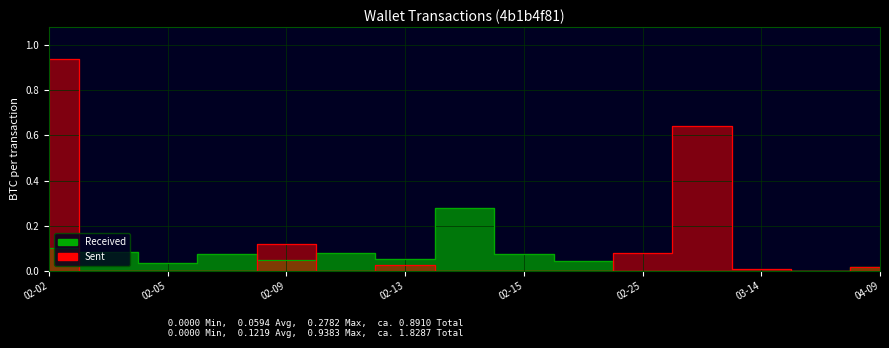

Which category has the highest value in the Sent series?

02-02